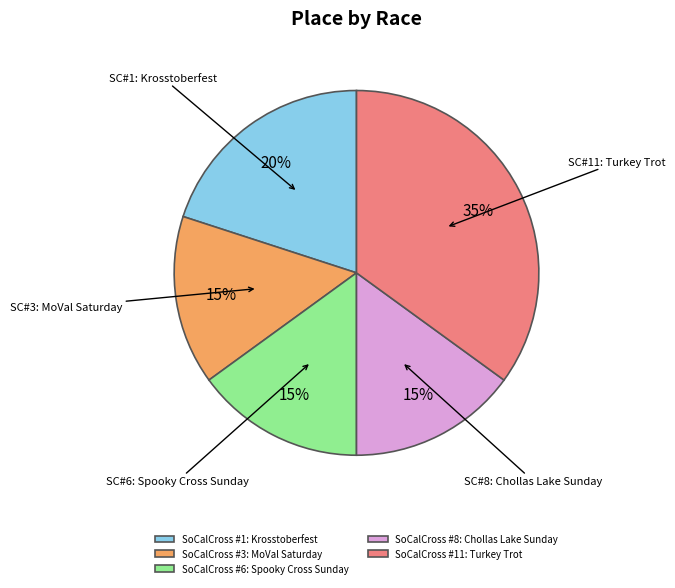

Does SoCalCross #11: Turkey Trot represent more than half of the total?

No